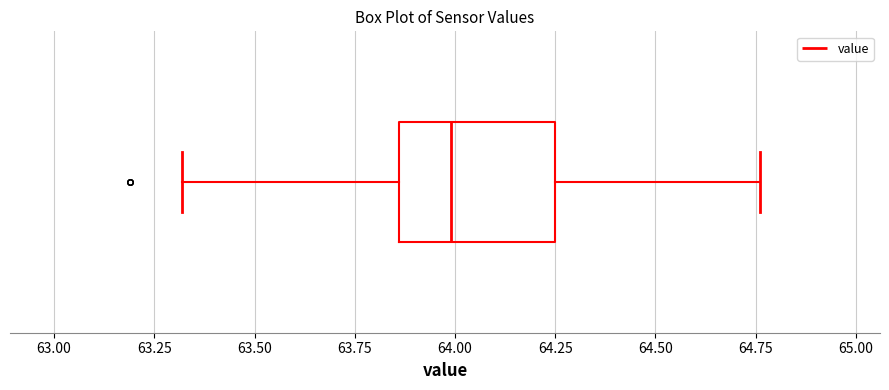

Where does the median line of the box sit on the x-axis? The values are not printed on the chart, so give them approximately, as read against the axis.

64.00